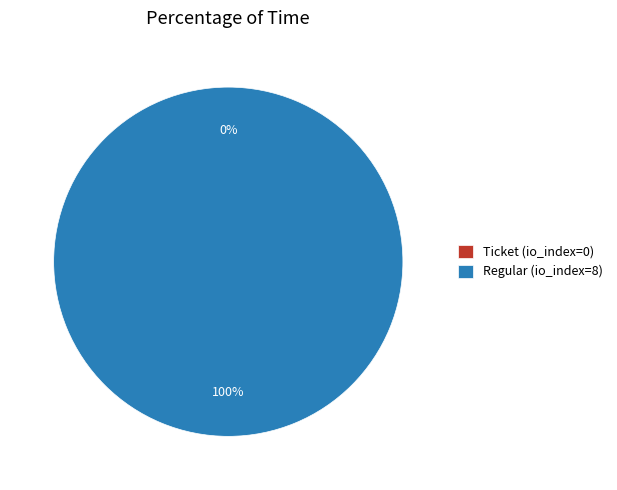

Count the number of slices in the pie.

2